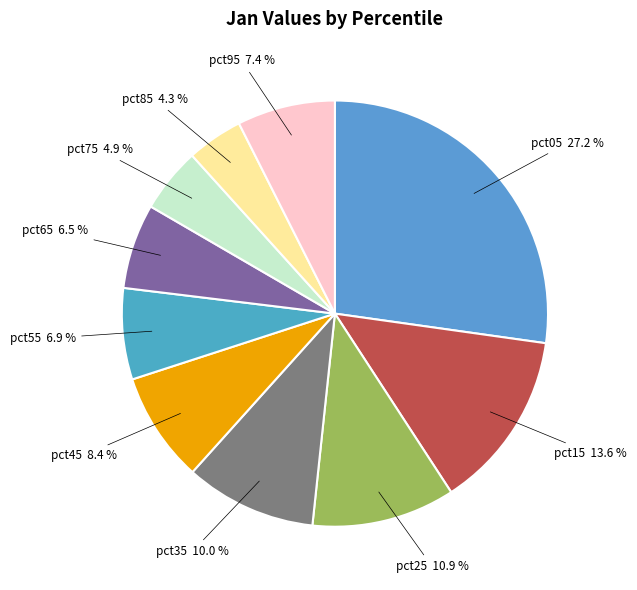

How many slices are in this pie chart?

10